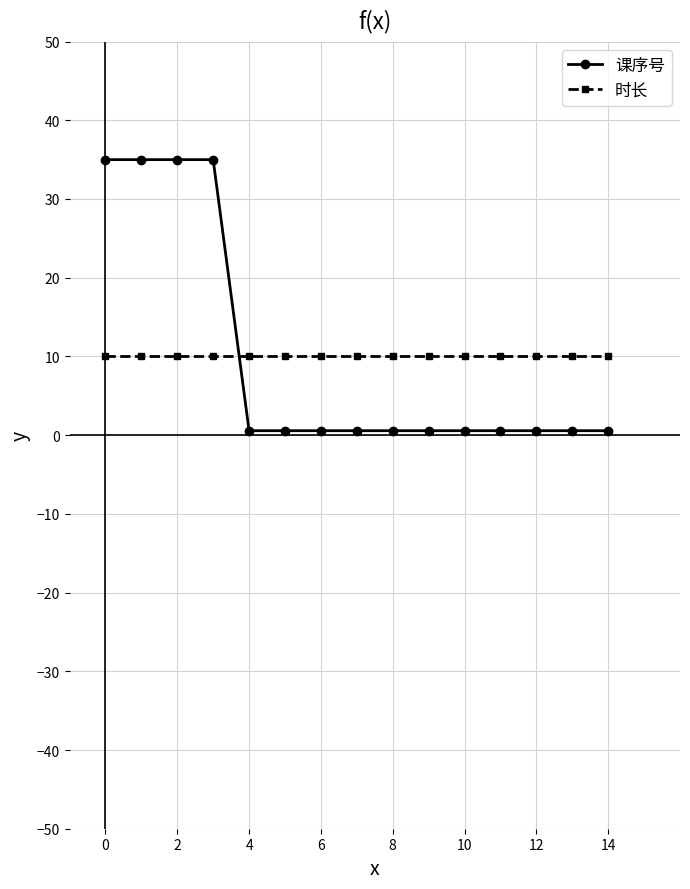

What is the average value of the 时长 series?

10.0